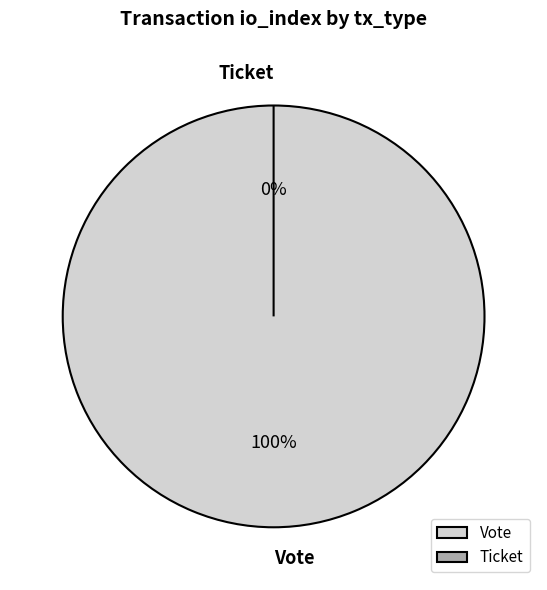

Is the sum of Ticket and Vote greater than half?

Yes